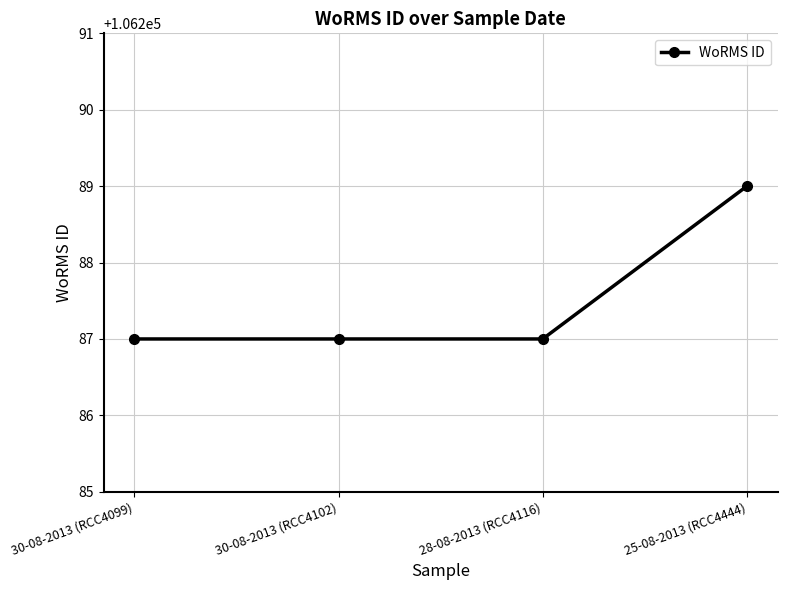

True or false: the data has more than 1 interior local peaks.

False